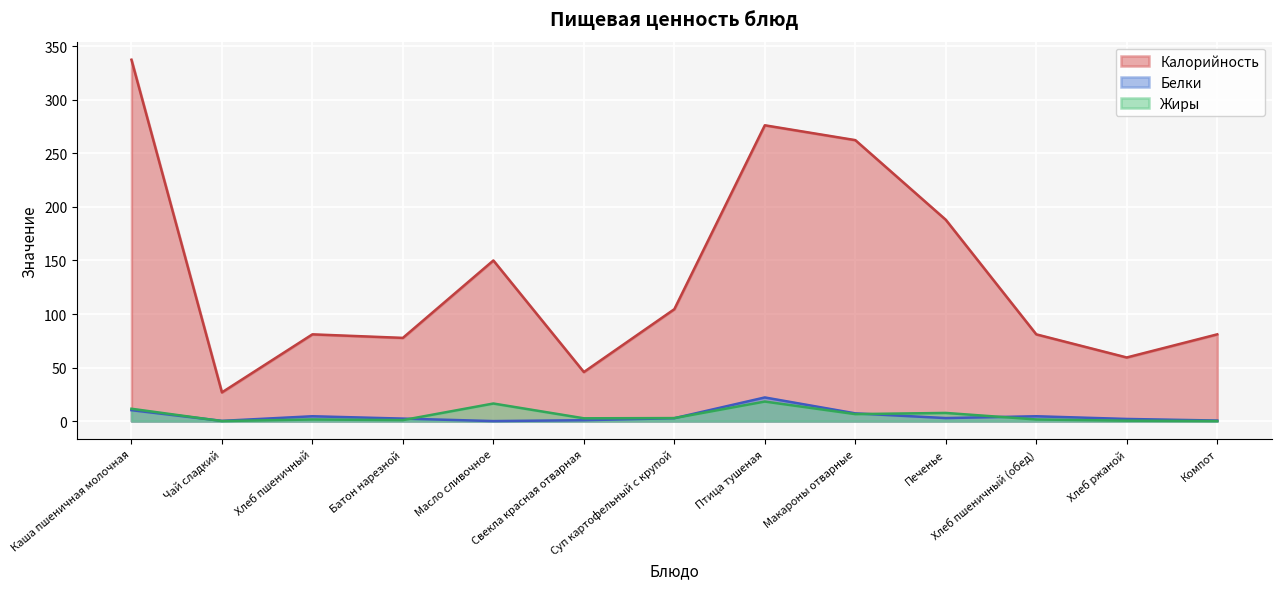

Reading left to right, list all the values displayed in this chart.

Калорийность: 337.5	26.8	81.0	77.7	150.0	45.8	104.5	276.2	262.4	188.0	81.0	59.4	81.0
Белки: 10.2	0.2	4.5	2.3	0.0	0.8	2.7	22.1	7.2	2.8	4.5	2.0	0.5
Жиры: 11.5	0.0	1.5	0.9	16.4	2.6	2.8	18.2	6.5	7.6	1.5	0.4	0.0